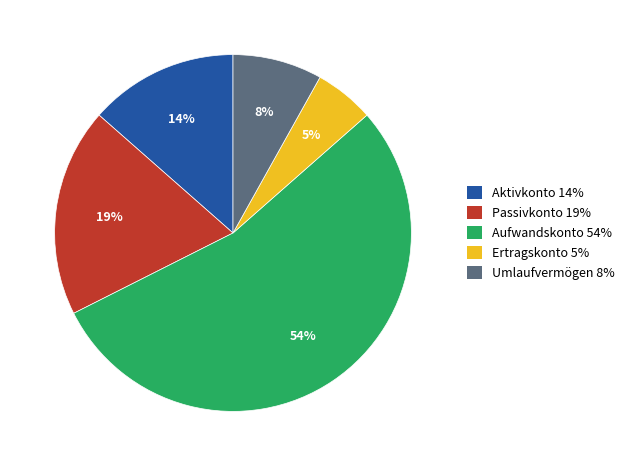

To the nearest percent, what is the average slice percentage?

20%